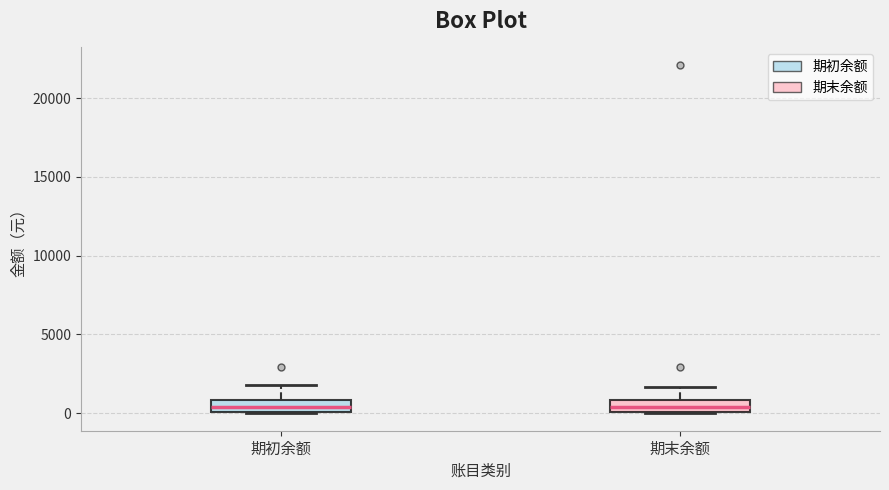

Where does the median line of the box for 期初余额 sit on the y-axis? The values are not printed on the chart, so give them approximately, as read against the axis.

500